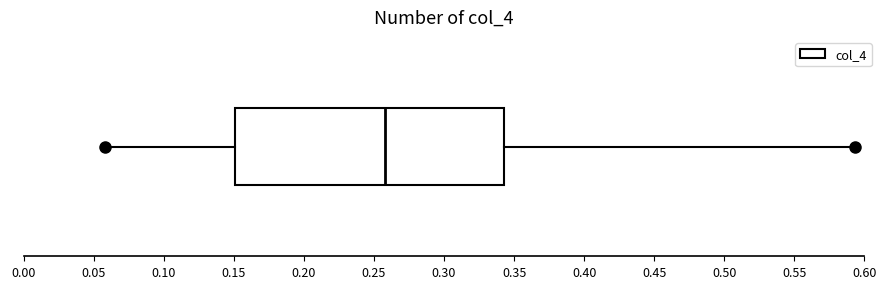

Read this box plot against the x-axis: the position of the median line, the range covered by the box, and the ends of both whiskers. The values are not printed on the chart, so give them approximately, as read against the axis.

median 0.260, box 0.150 to 0.345, whiskers 0.060 to 0.595